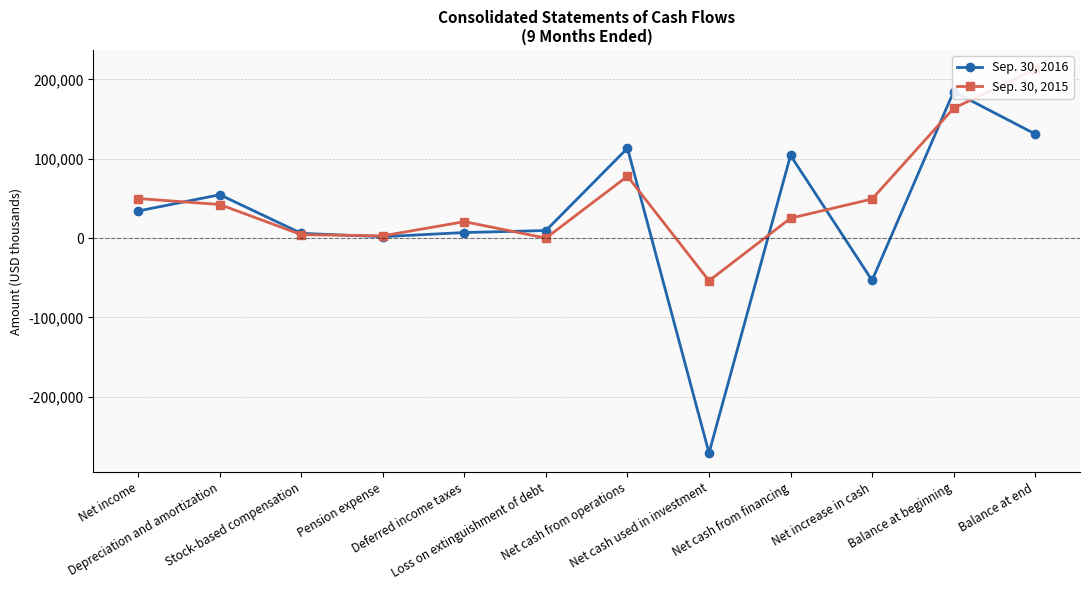

What is the approximate value of Sep. 30, 2016 at Net cash from operations, to the nearest 50?

113250